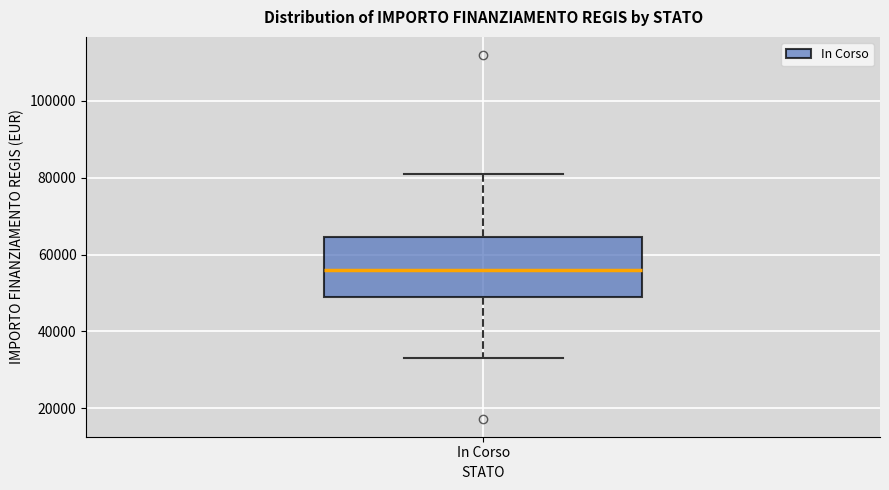

Transcribe this box plot: give where the median line is, the range the box spans, and where the two whiskers end, as read against the y-axis. The values are not printed on the chart, so give them approximately, as read against the axis.

median 56000, box 50000 to 64000, whiskers 32000 to 80000